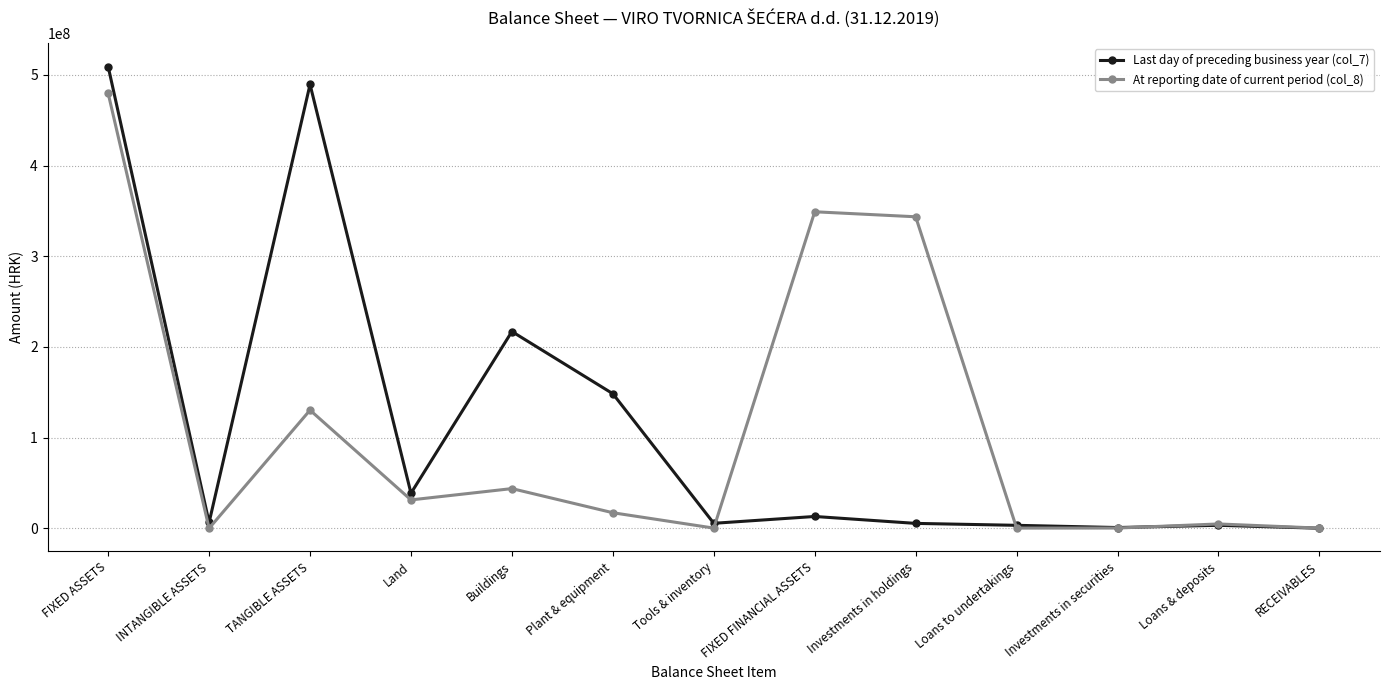

Where is Last day of preceding business year (col_7) nearest to the value 254671579?

Buildings